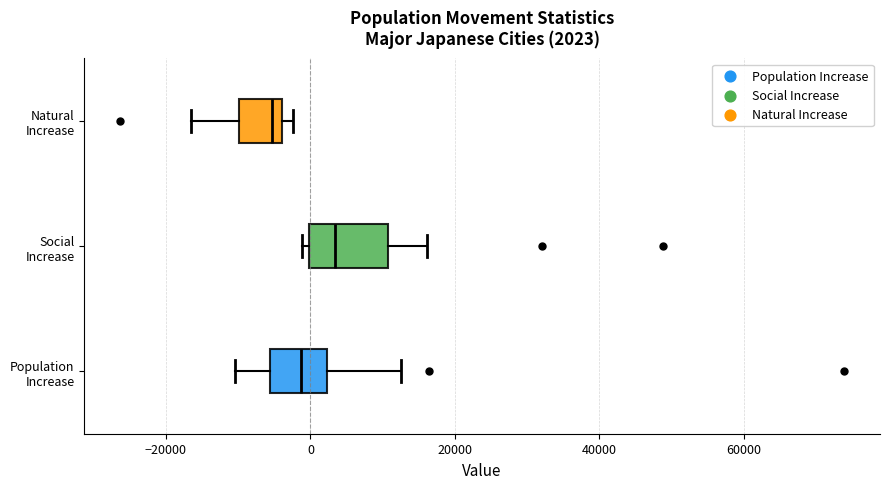

Which box has the furthest to the left median line?

Natural Increase